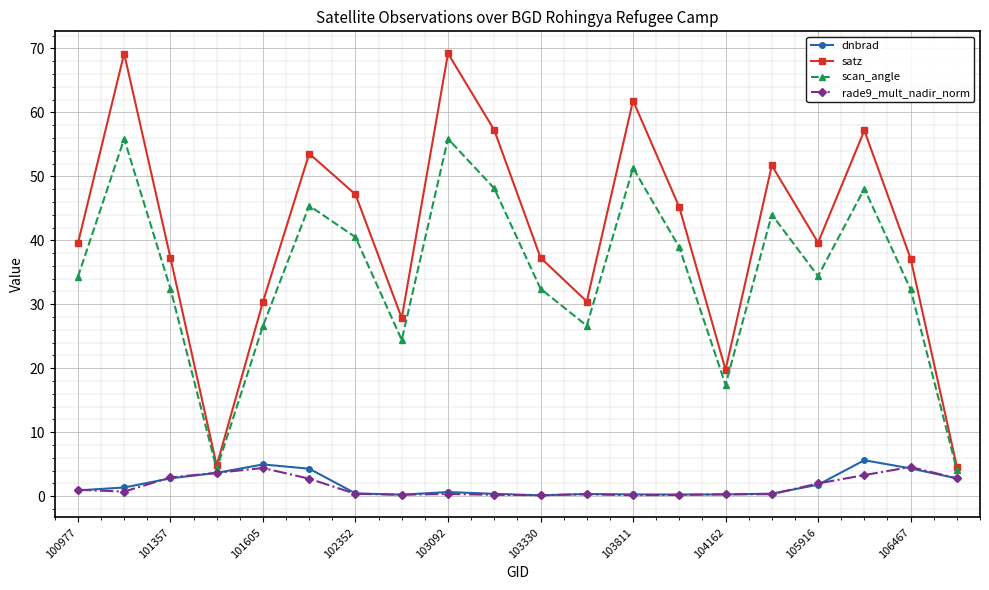

What is the value of the satz point at the 2nd from the left?

69.2